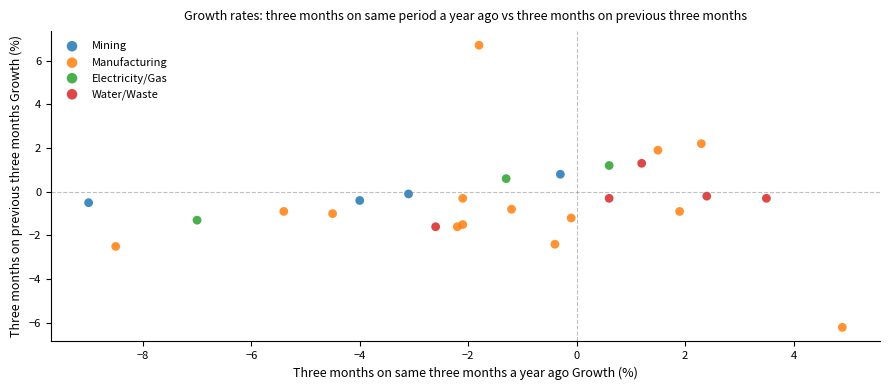

Which series has the widest spread of Y values?

Manufacturing